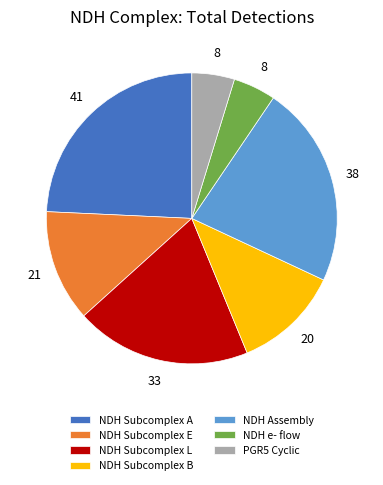

True or false: NDH Subcomplex A accounts for 30% of the total.

False